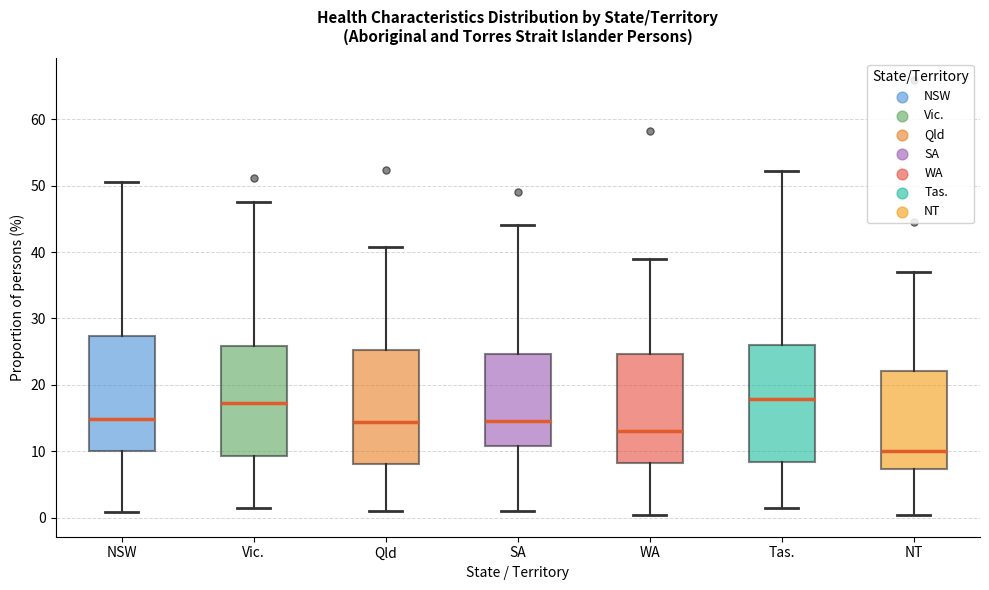

Reading left to right, transcribe this box plot: for each box, give where its median line is, the range the box spans, and where its two whiskers end, as read against the y-axis. The values are not printed on the chart, so give them approximately, as read against the axis.

NSW: median 15, box 10 to 27, whiskers 1 to 51
Vic.: median 17, box 9 to 26, whiskers 2 to 48
Qld: median 14, box 8 to 25, whiskers 1 to 41
SA: median 15, box 11 to 25, whiskers 1 to 44
WA: median 13, box 8 to 25, whiskers 0 to 39
Tas.: median 18, box 8 to 26, whiskers 1 to 52
NT: median 10, box 7 to 22, whiskers 0 to 37